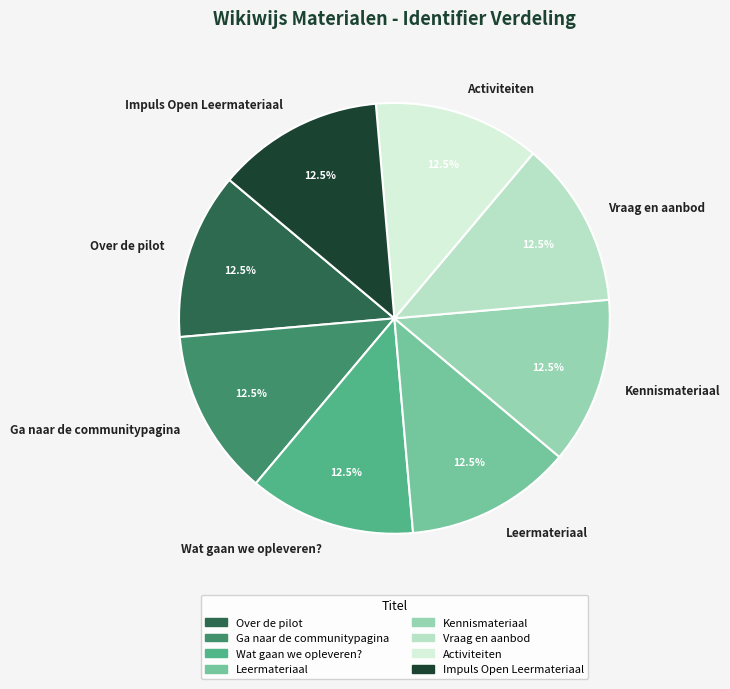

Is Over de pilot the majority of the pie?

No